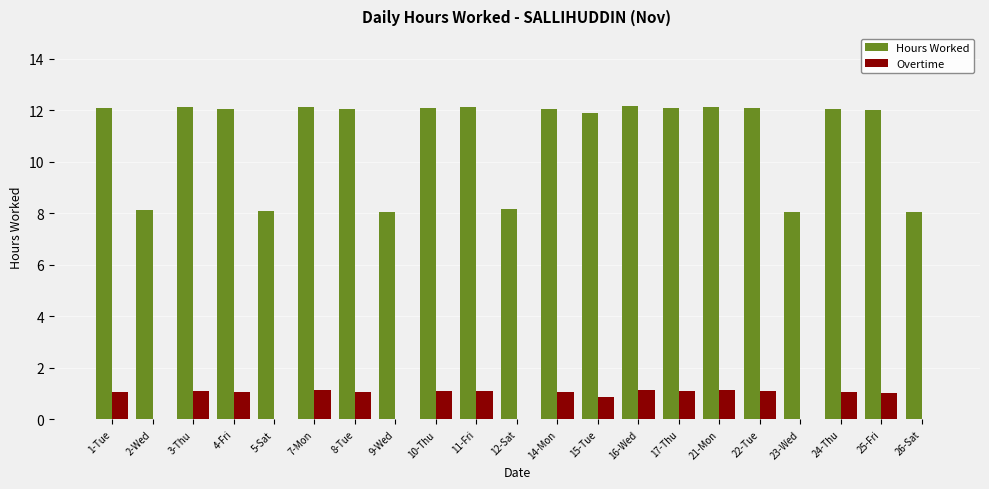

Between 3-Thu and 12-Sat, which series saw the biggest shift?

Hours Worked